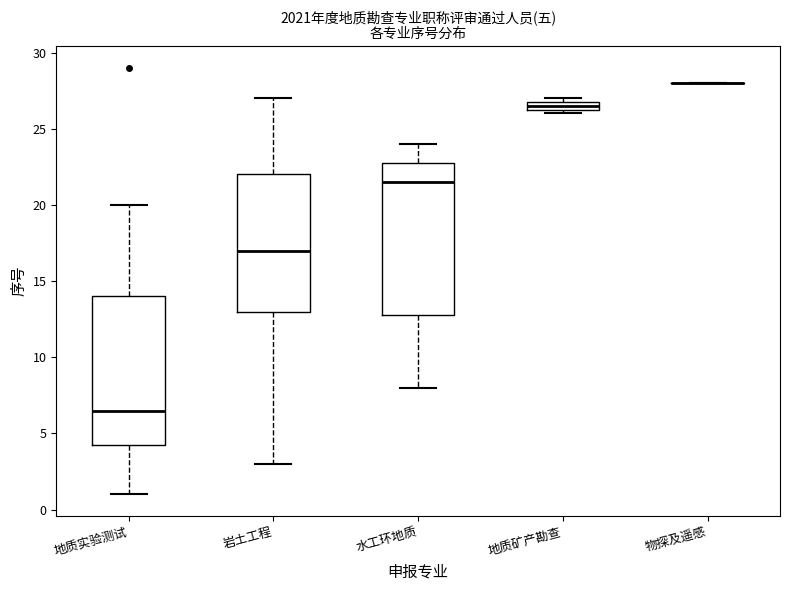

Where does the lower whisker of the box for 岩土工程 end on the y-axis? The values are not printed on the chart, so give them approximately, as read against the axis.

3.0